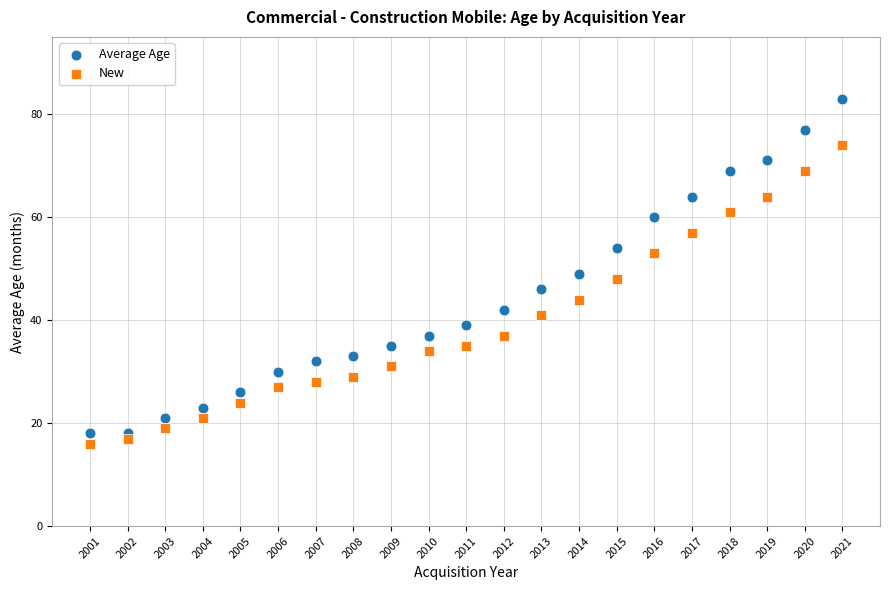

In the Average Age series, what Y value is closest to 50?

49